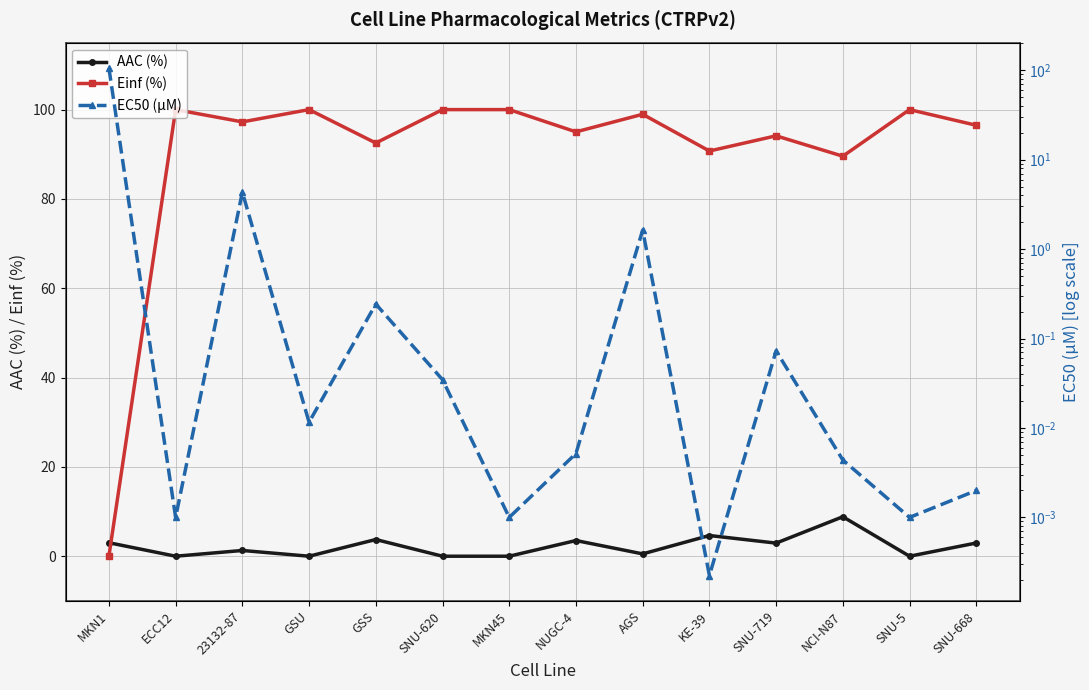

What are all the series names shown in the legend?

AAC (%), Einf (%), EC50 (µM)